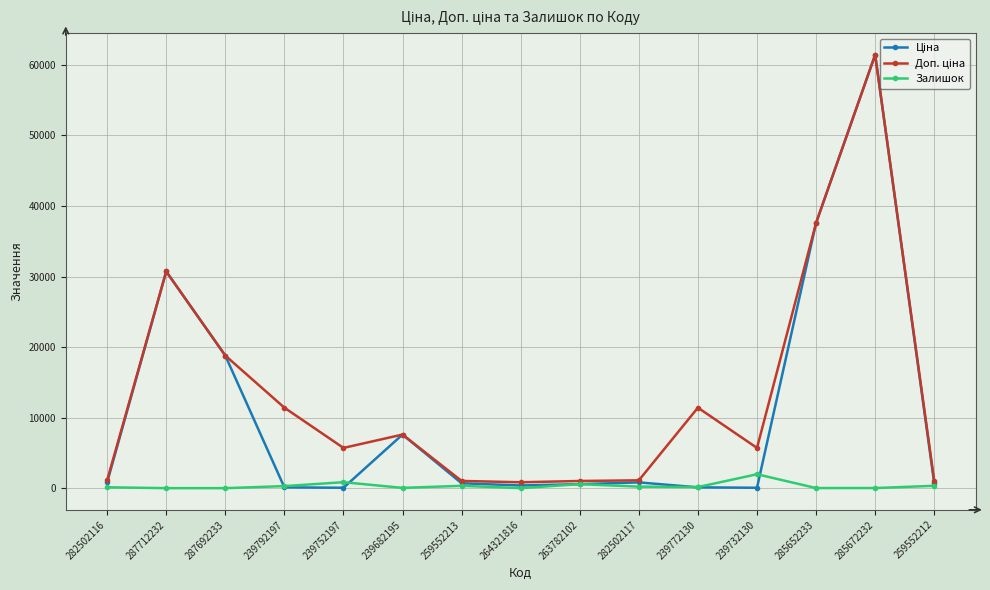

What position from the left is 287712232?

2